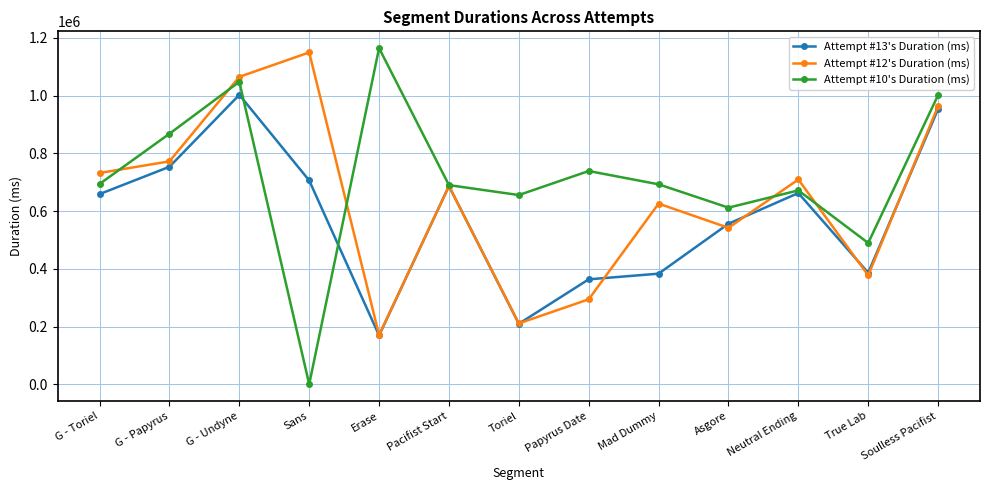

Where does the Attempt #10's Duration (ms) series first go above 692585?

G - Toriel